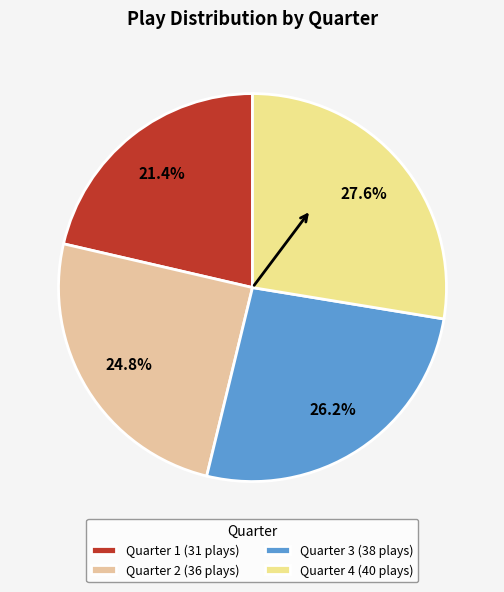

Does any single category account for the majority?

No